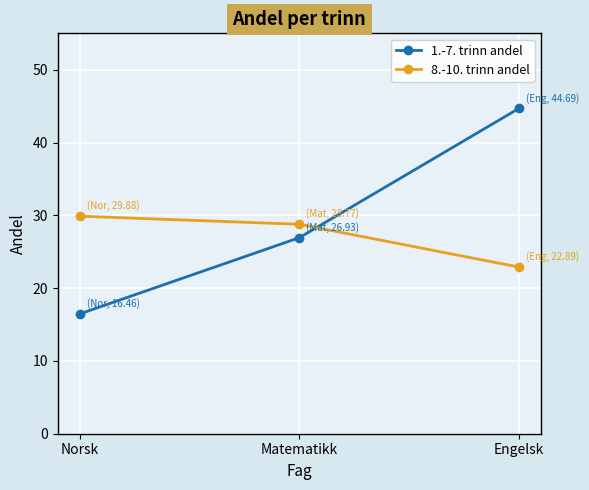

At which label does 1.-7. trinn andel first exceed 26?

Matematikk